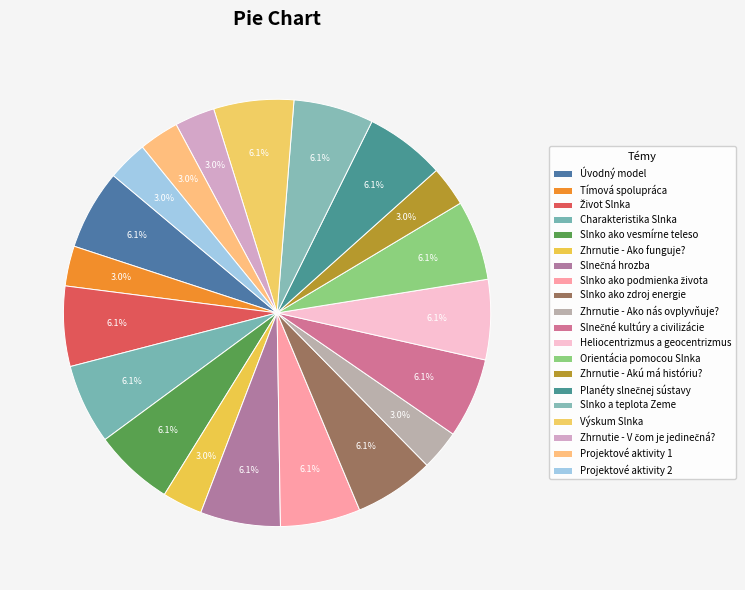

Is it true that Výskum Slnka is 12% of the pie?

False